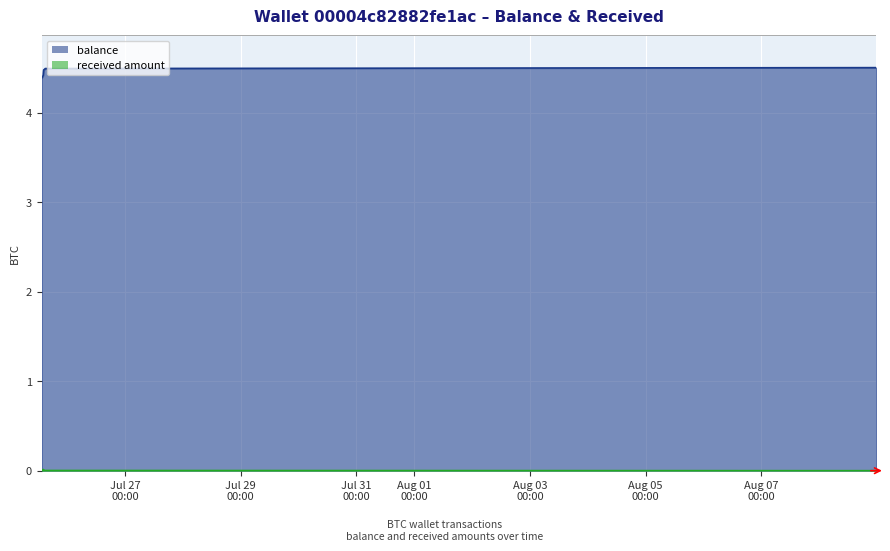

Rank the series at 2020-07-25 14:15:20 from lowest to highest value.

received amount, balance